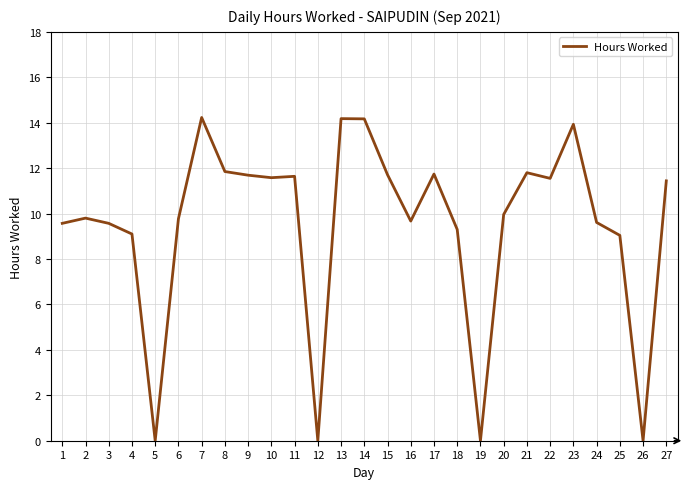

What is the greatest value displayed?

14.2